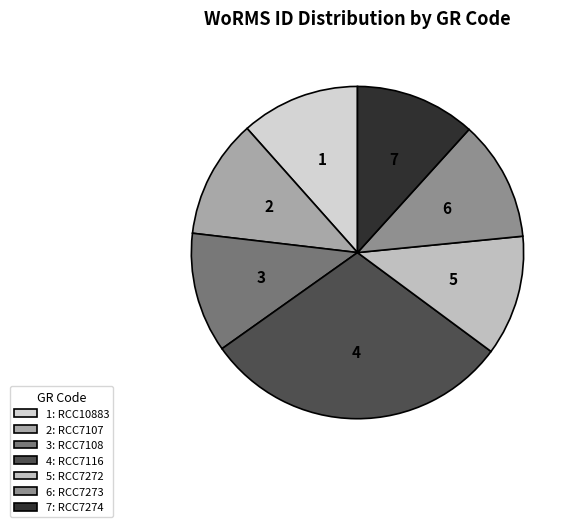

What is the largest slice in the pie chart?

4: RCC7116